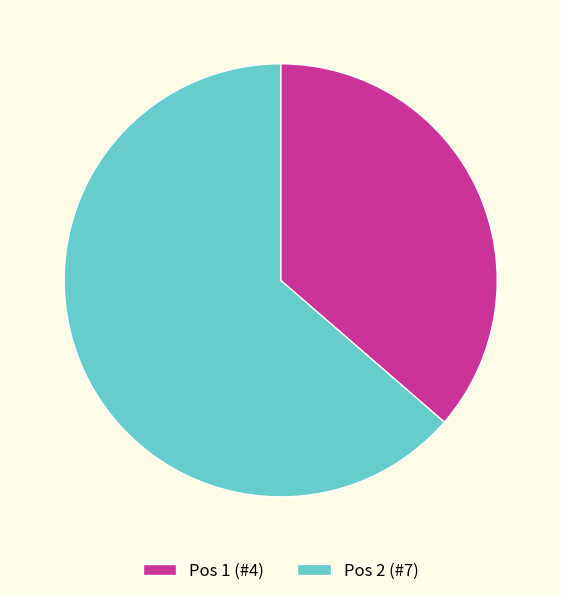

Which has a higher value, Pos 2 (#7) or Pos 1 (#4)?

Pos 2 (#7)